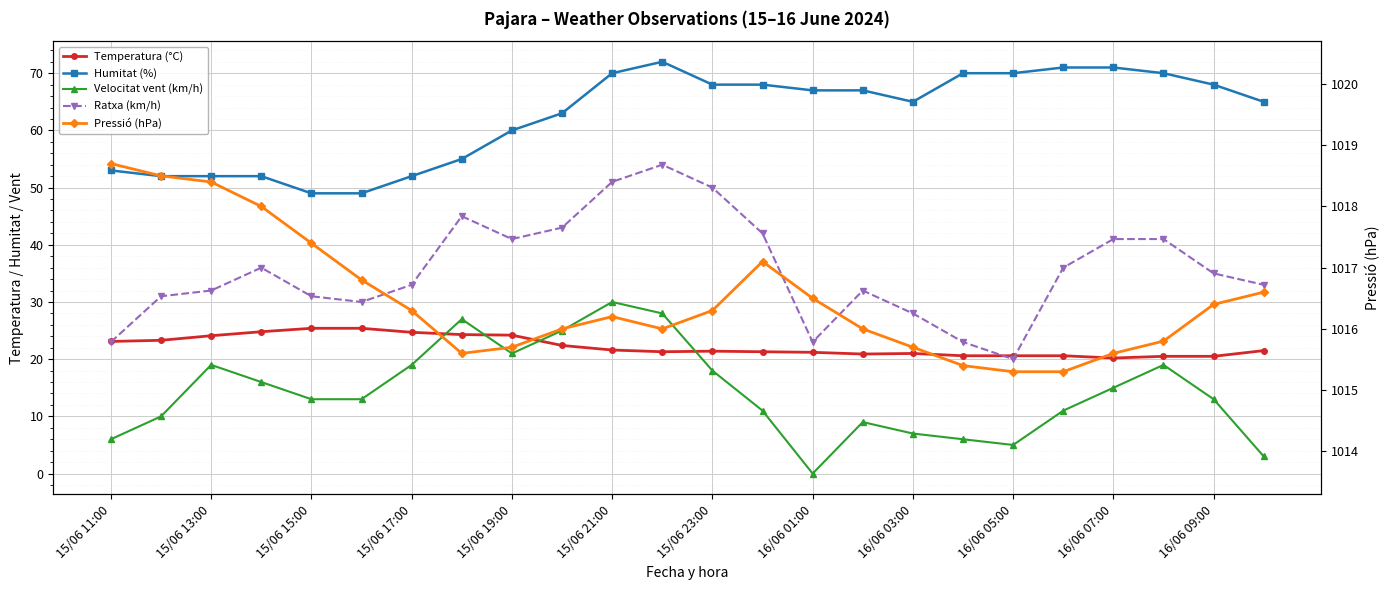

What is the sum of the Humitat (%) values at 20 and 15/06 17:00?

123.0